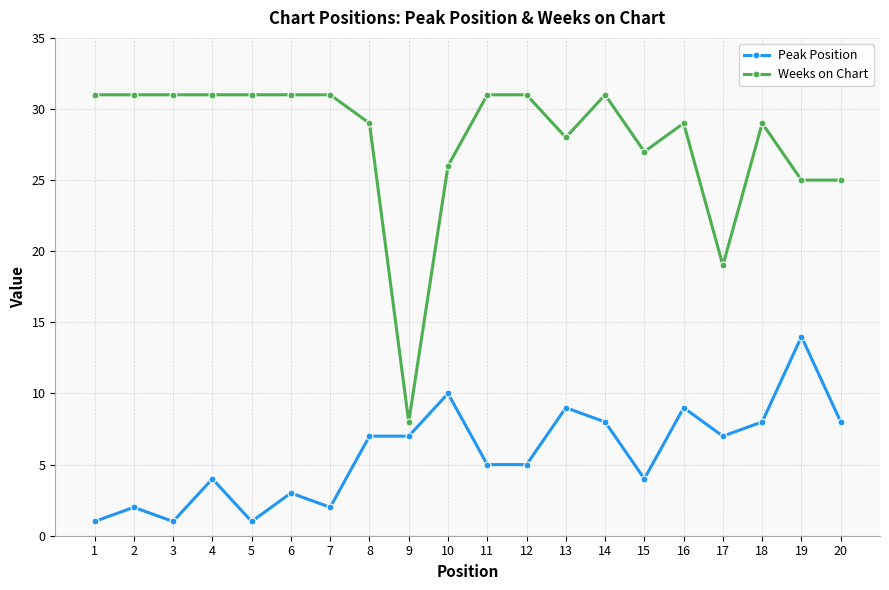

What is the sum of all Peak Position values?

115